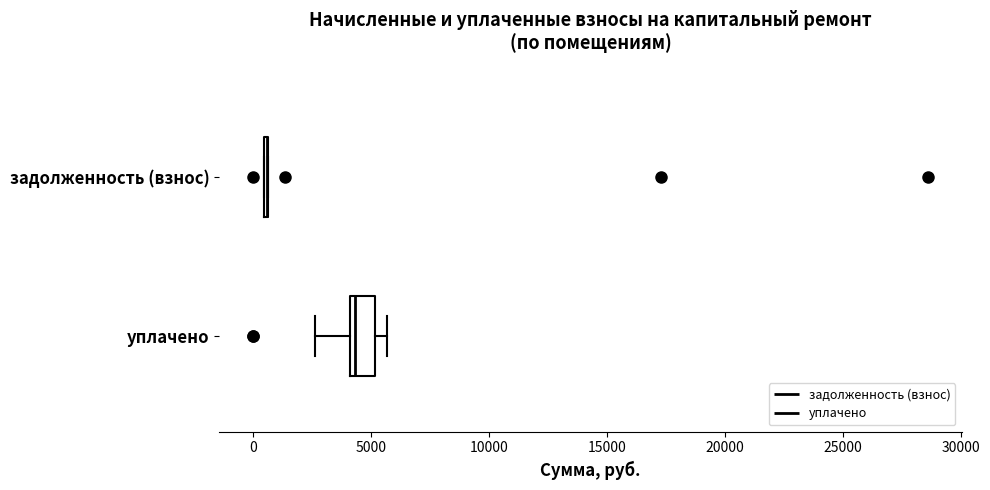

Reading bottom to top, read every box against the x-axis: the position of its median line, the range the box covers, and the ends of its whiskers. The values are not printed on the chart, so give them approximately, as read against the axis.

уплачено: median 4500, box 4000 to 5000, whiskers 2500 to 5500
задолженность (взнос): box collapsed to a line at 500, whiskers 500 to 500